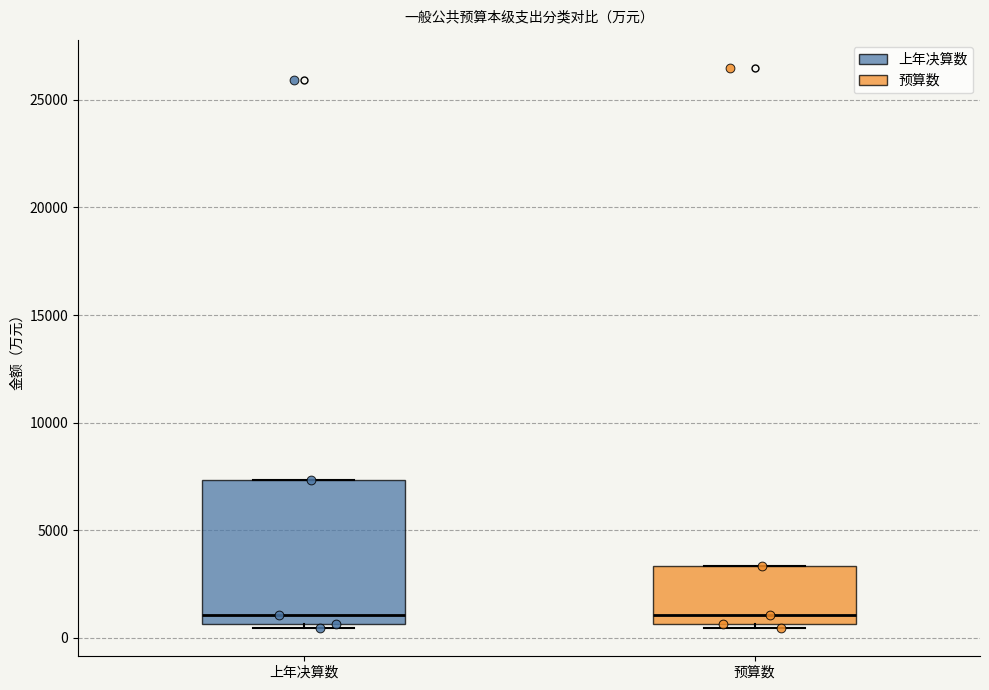

Where is the lower edge of the box for 上年决算数 on the y-axis? The values are not printed on the chart, so give them approximately, as read against the axis.

500